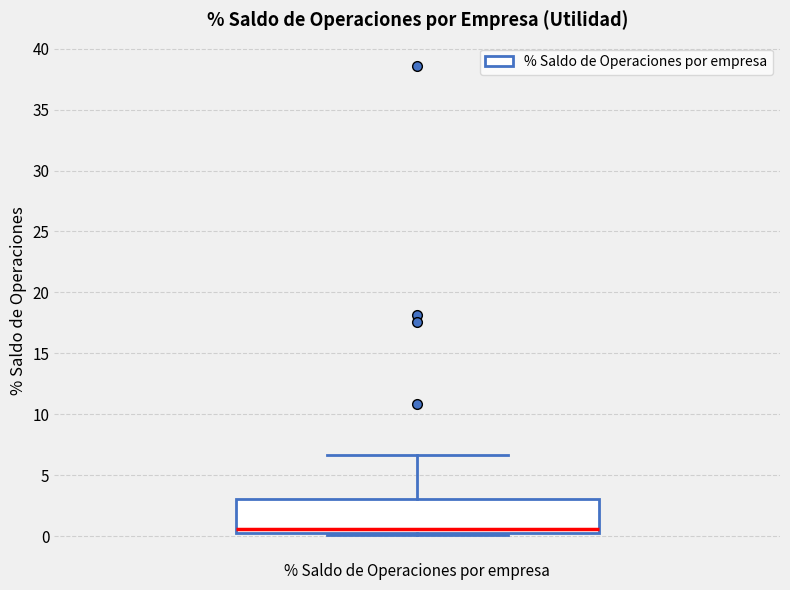

Where is the lower edge of the box for % Saldo de Operaciones por empresa on the y-axis? The values are not printed on the chart, so give them approximately, as read against the axis.

0.5